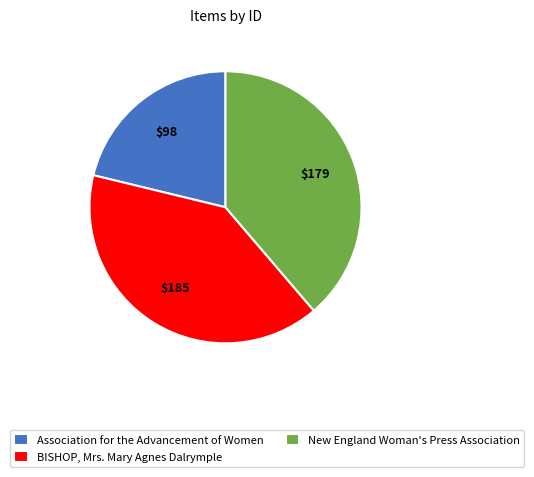

Which category has the smallest portion of the pie?

Association for the Advancement of Women